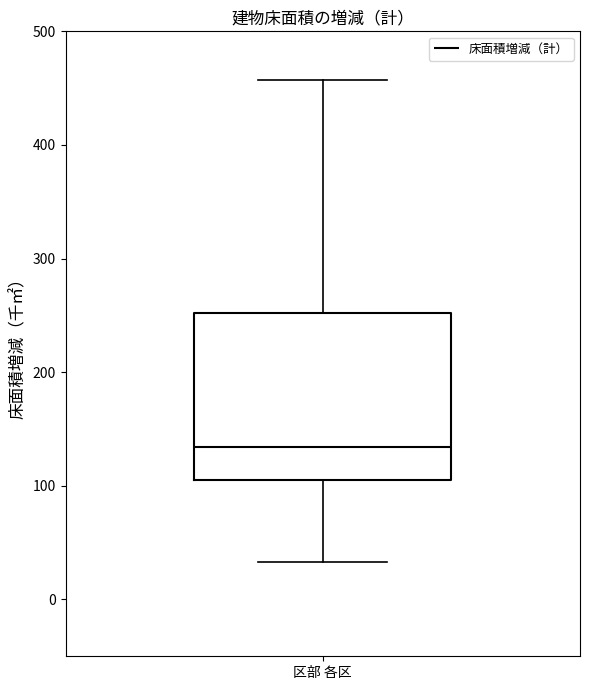

Read this box plot against the y-axis: the position of the median line, the range covered by the box, and the ends of both whiskers. The values are not printed on the chart, so give them approximately, as read against the axis.

median 130, box 110 to 250, whiskers 30 to 460